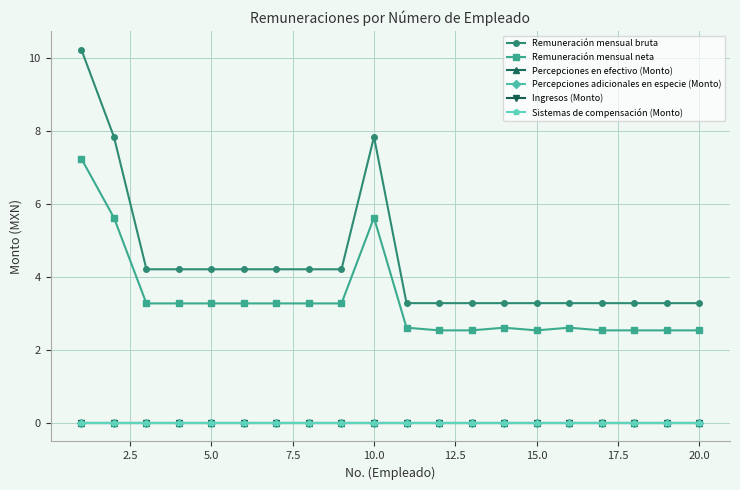

Does the chart display data point markers on the line(s)?

Yes